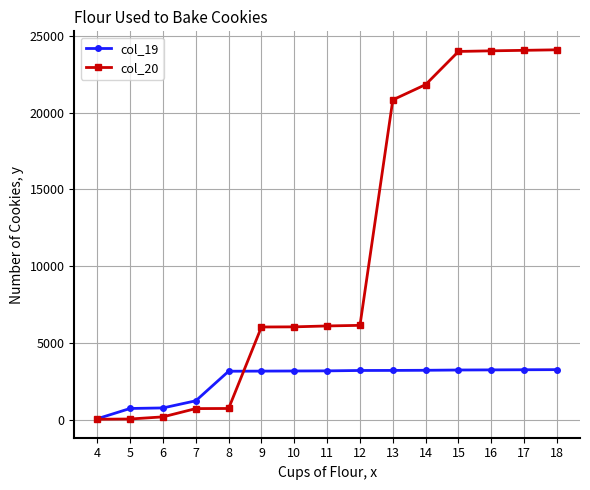

Which series has the widest spread of values?

col_20